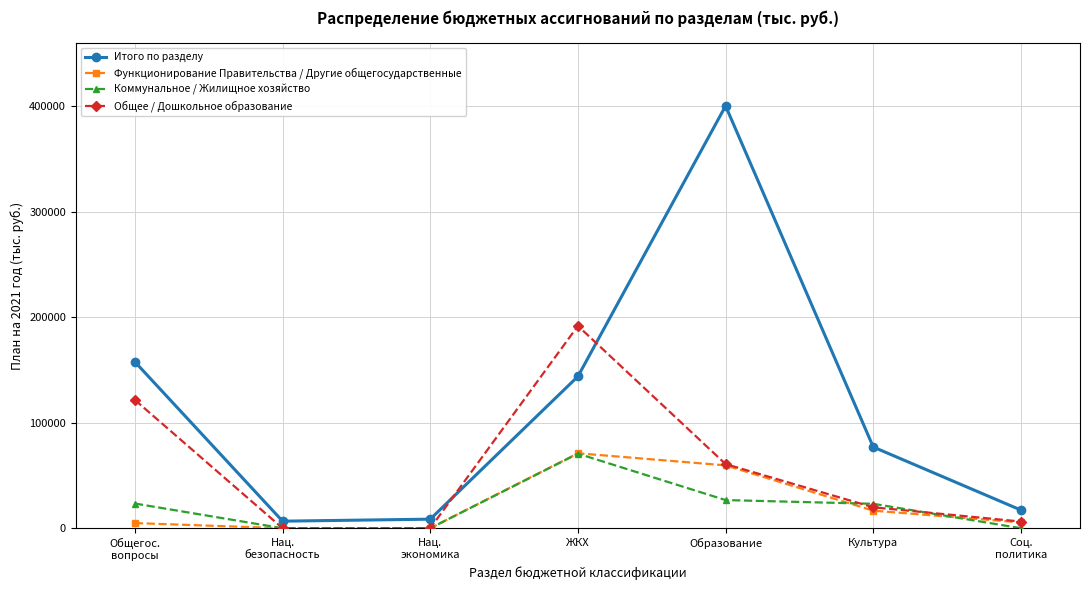

What are all the series names shown in the legend?

Итого по разделу, Функционирование Правительства / Другие общегосударственные, Коммунальное / Жилищное хозяйство, Общее / Дошкольное образование